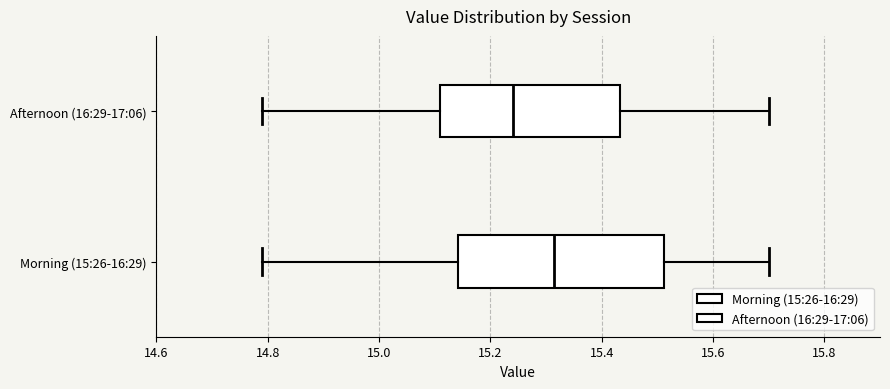

Reading bottom to top, read every box against the x-axis: the position of its median line, the range the box covers, and the ends of its whiskers. The values are not printed on the chart, so give them approximately, as read against the axis.

Morning (15:26-16:29): median 15.32, box 15.14 to 15.52, whiskers 14.80 to 15.70
Afternoon (16:29-17:06): median 15.24, box 15.12 to 15.44, whiskers 14.80 to 15.70